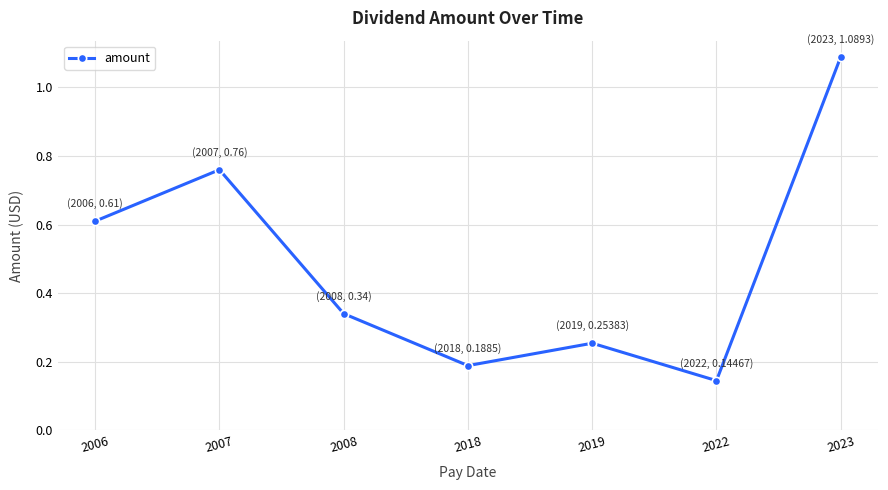

What is the value of the 7th point from the left?

1.1